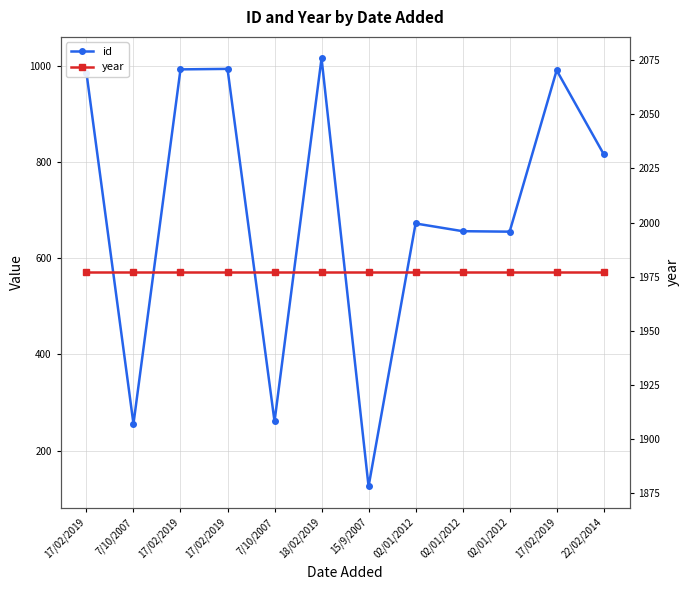

How many data points in id are above 816?

5